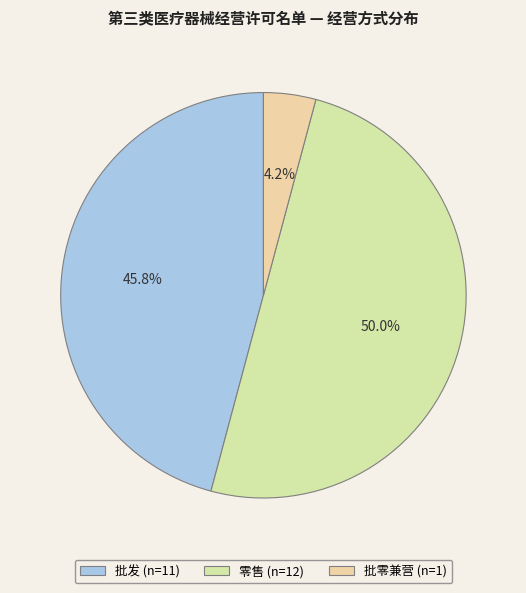

Is 批零兼营 the majority of the pie?

No